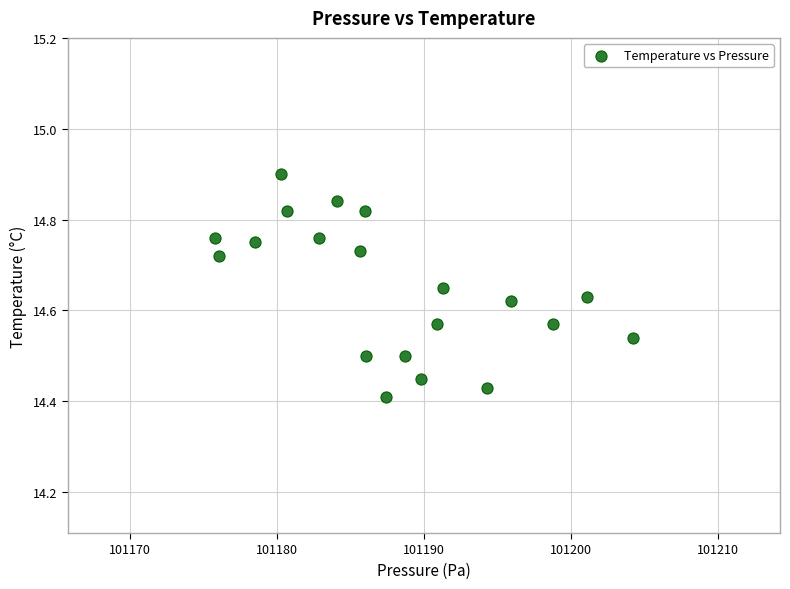

What is the range of Y values (max minus min)?

0.5